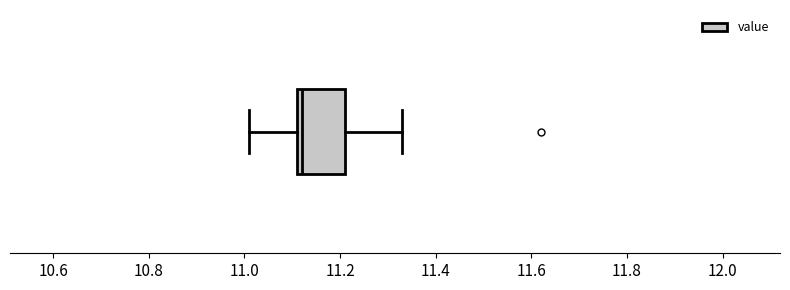

Where does the right whisker of the box end on the x-axis? The values are not printed on the chart, so give them approximately, as read against the axis.

11.34